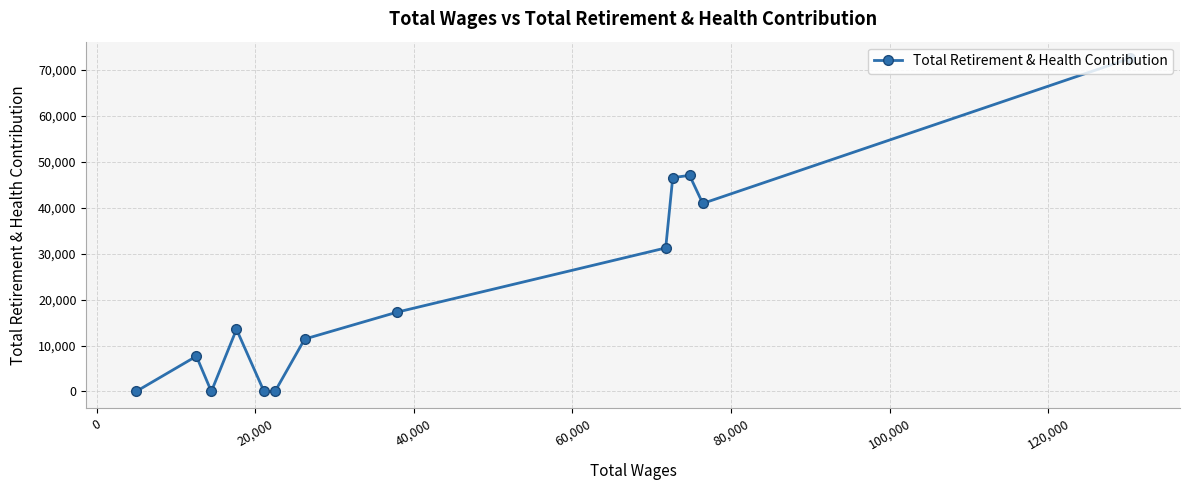

How many points are lower than both their immediate neighbors (excluding endpoints)?

2